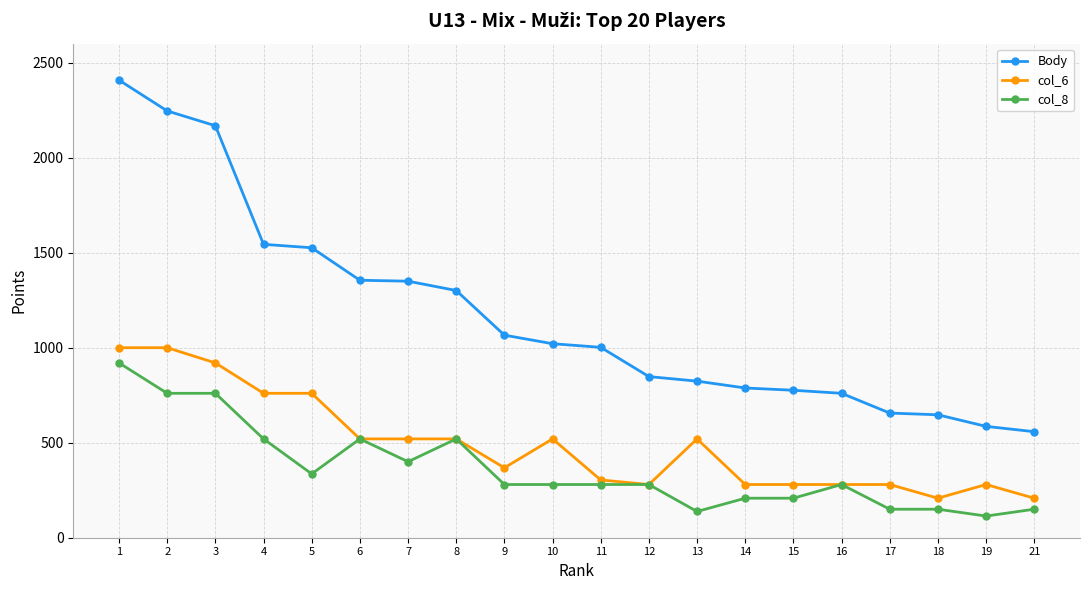

What is the difference between the Body values at 15 and 2?

1470